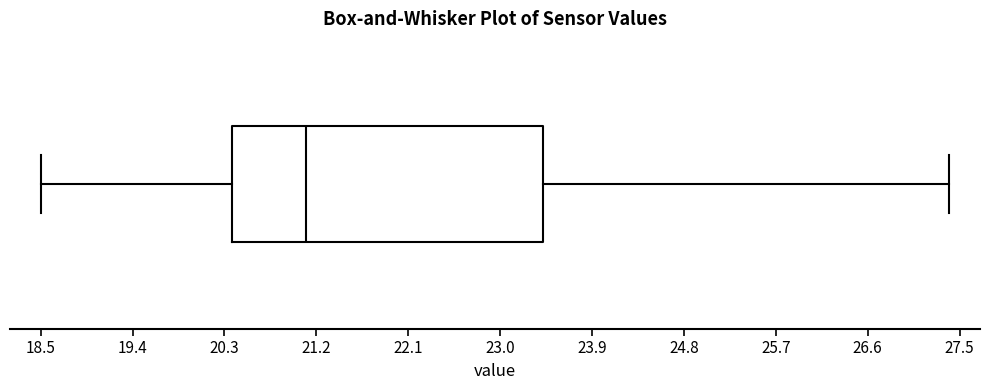

Read this box plot against the x-axis: the position of the median line, the range covered by the box, and the ends of both whiskers. The values are not printed on the chart, so give them approximately, as read against the axis.

median 21.1, box 20.4 to 23.4, whiskers 18.5 to 27.4